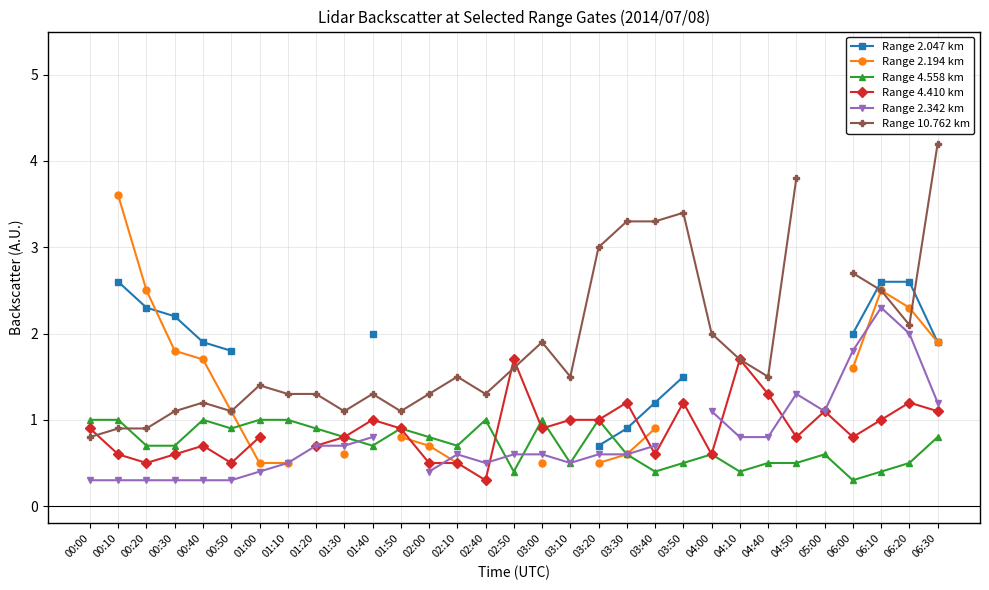

What is the value of the Range 2.342 km point at the 8th from the left?

0.5